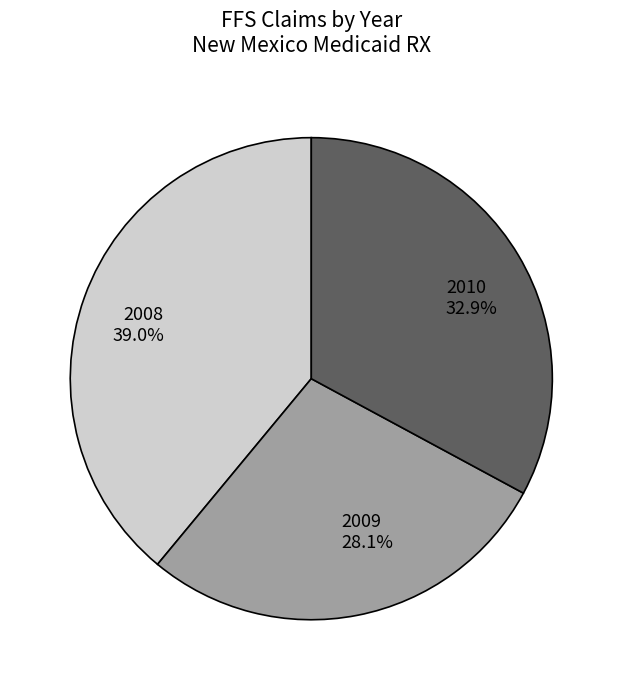

Is there a majority slice in this chart?

No